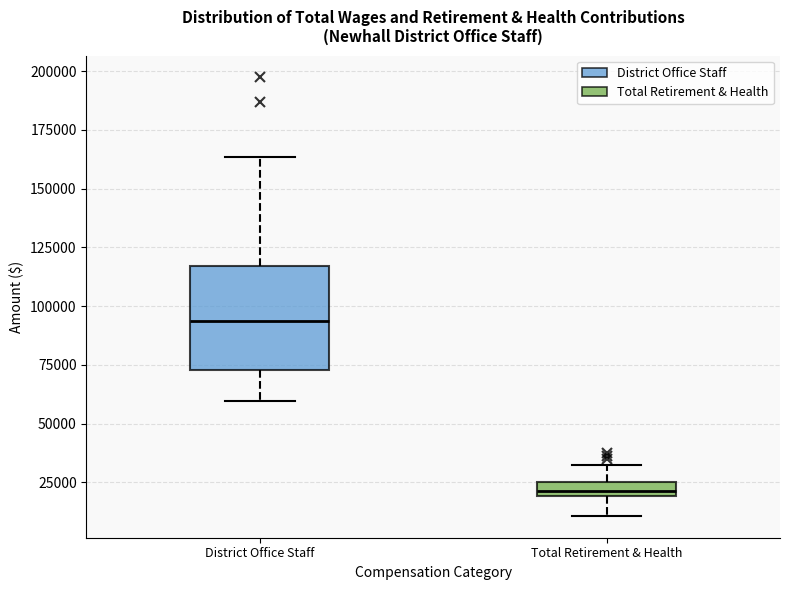

Where is the upper edge of the box for District Office Staff on the y-axis? The values are not printed on the chart, so give them approximately, as read against the axis.

115000